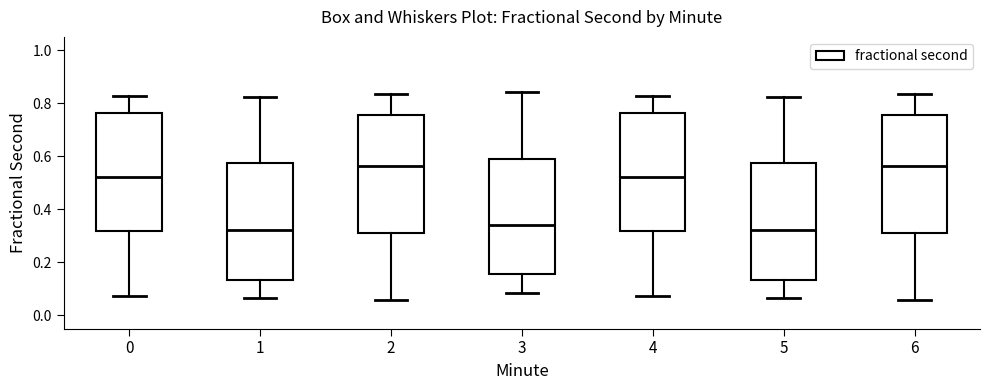

Reading left to right, read every box against the y-axis: the position of its median line, the range the box covers, and the ends of its whiskers. The values are not printed on the chart, so give them approximately, as read against the axis.

0: median 0.52, box 0.32 to 0.76, whiskers 0.08 to 0.82
1: median 0.32, box 0.14 to 0.58, whiskers 0.06 to 0.82
2: median 0.56, box 0.32 to 0.76, whiskers 0.06 to 0.84
3: median 0.34, box 0.16 to 0.58, whiskers 0.08 to 0.84
4: median 0.52, box 0.32 to 0.76, whiskers 0.08 to 0.82
5: median 0.32, box 0.14 to 0.58, whiskers 0.06 to 0.82
6: median 0.56, box 0.32 to 0.76, whiskers 0.06 to 0.84